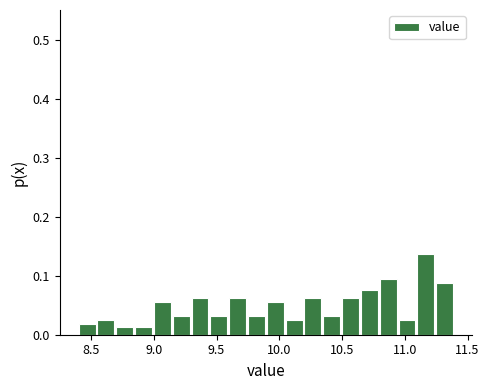

Read against the x-axis, roughly where is the centre of the tallest bar?

11.15